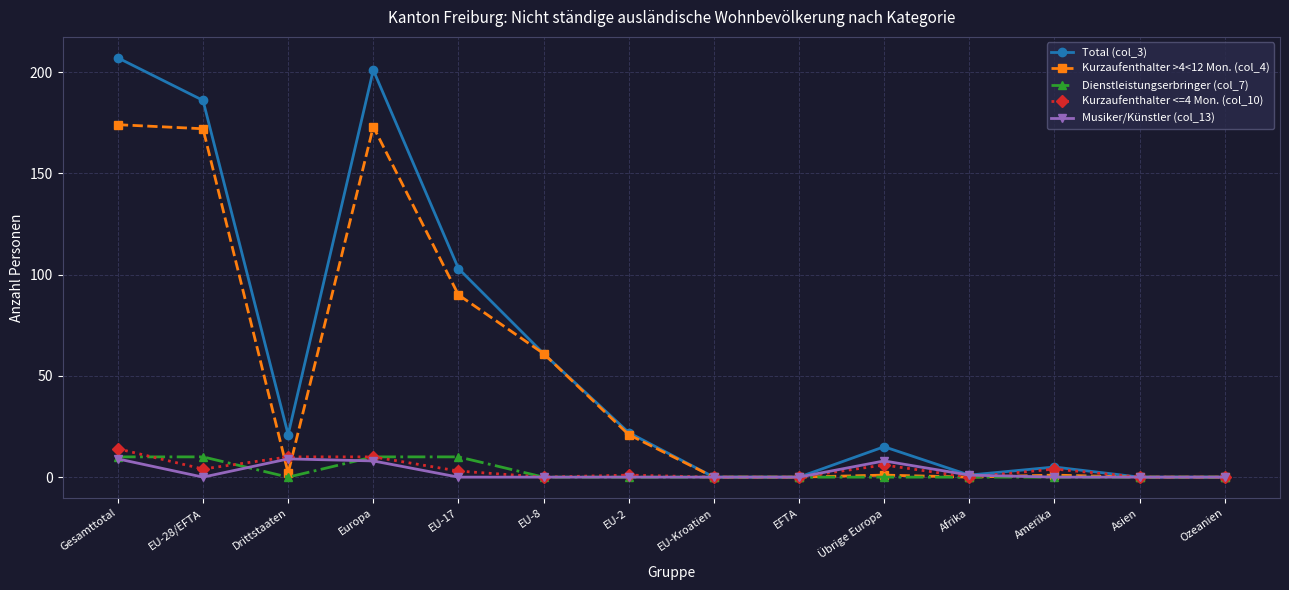

True or false: Dienstleistungserbringer (col_7) has a value of 0 at EU-Kroatien.

True